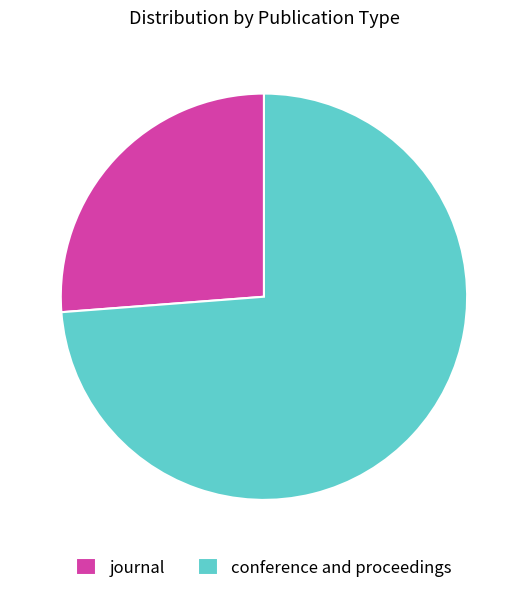

Does any single category account for the majority?

Yes